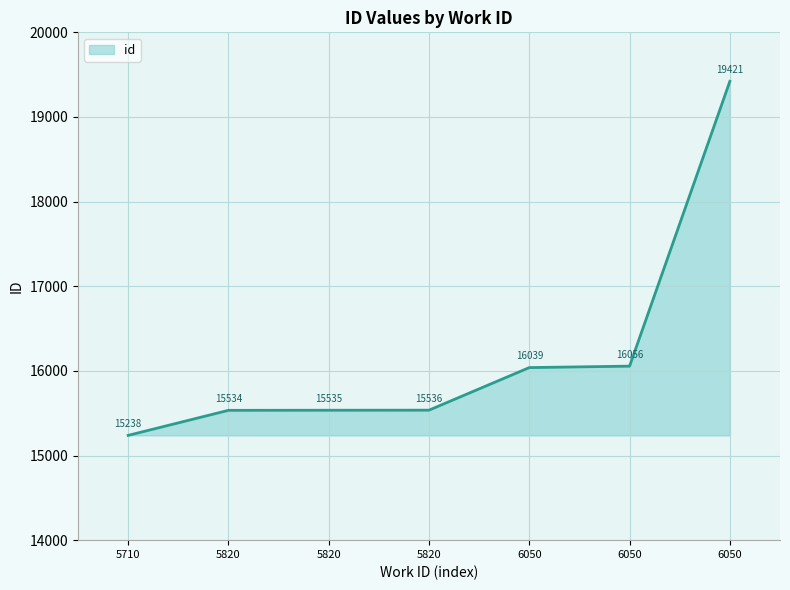

How many lines are shown in the chart?

1